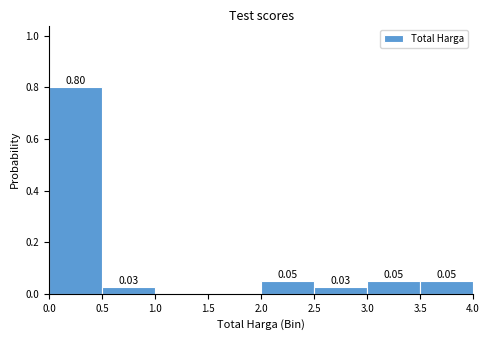

Over which range of the x-axis is the bar tallest?

0.0 to 0.5